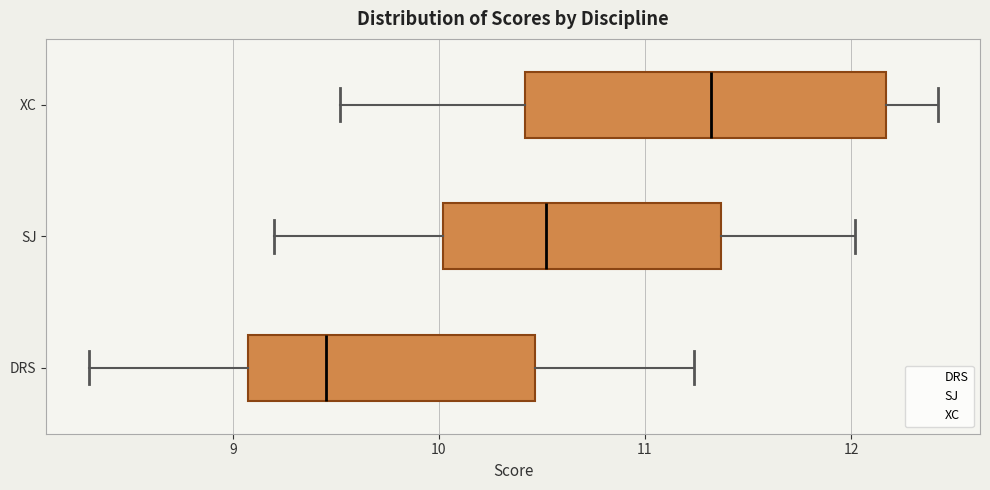

Where does the median line of the box for DRS sit on the x-axis? The values are not printed on the chart, so give them approximately, as read against the axis.

9.5